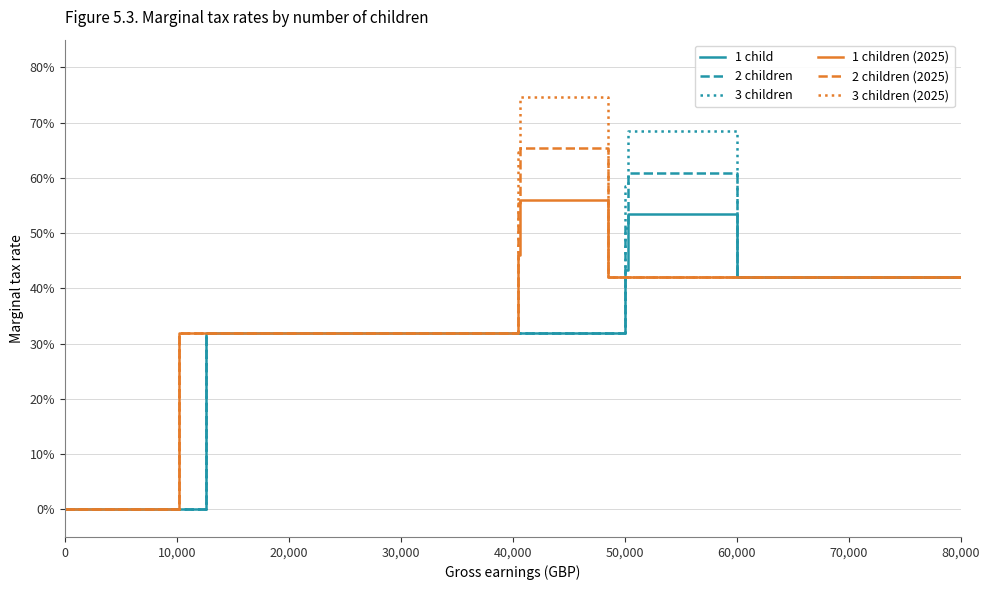

Which series changed the most between 40,000 and 16?

1 child